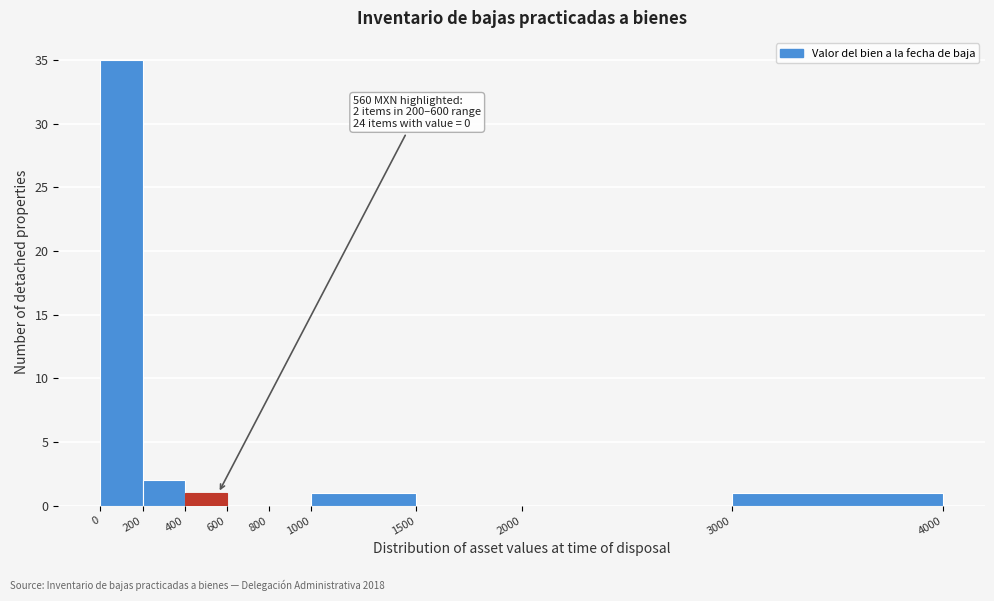

Which range on the x-axis has the tallest bar?

0 to 200